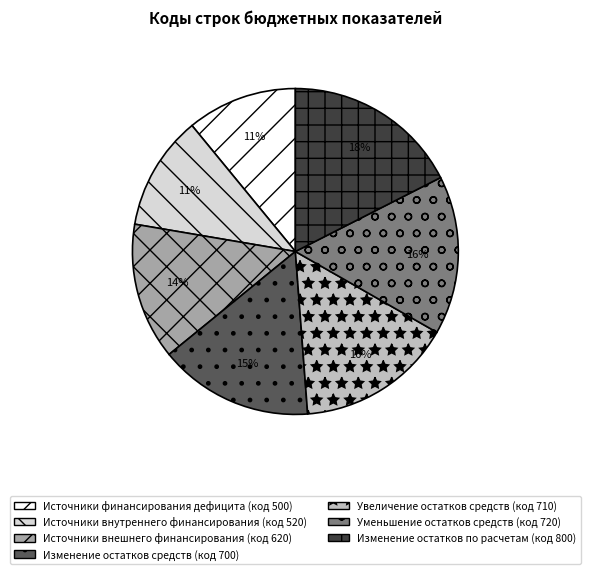

To the nearest percent, what is the difference between the largest and smallest slice percentages?

7%